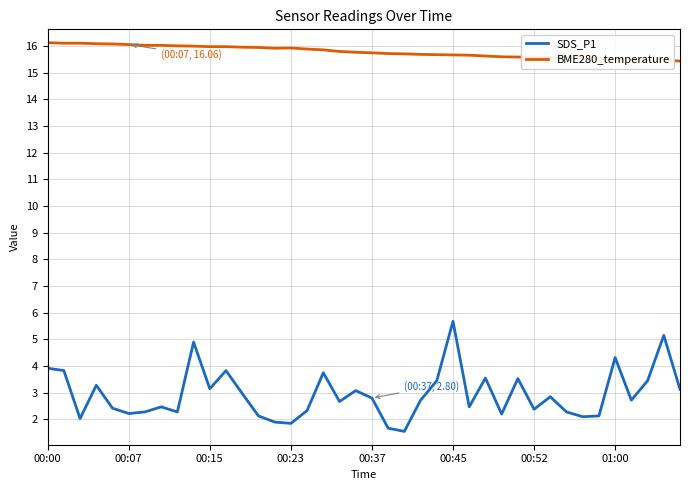

True or false: BME280_temperature and SDS_P1 intersect in this chart.

False